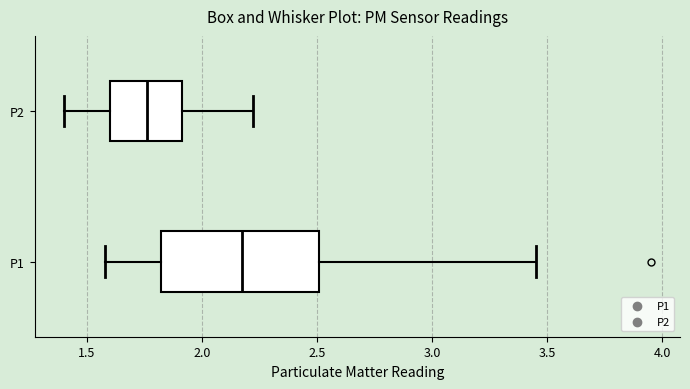

Which box's median line is the furthest to the right?

P1